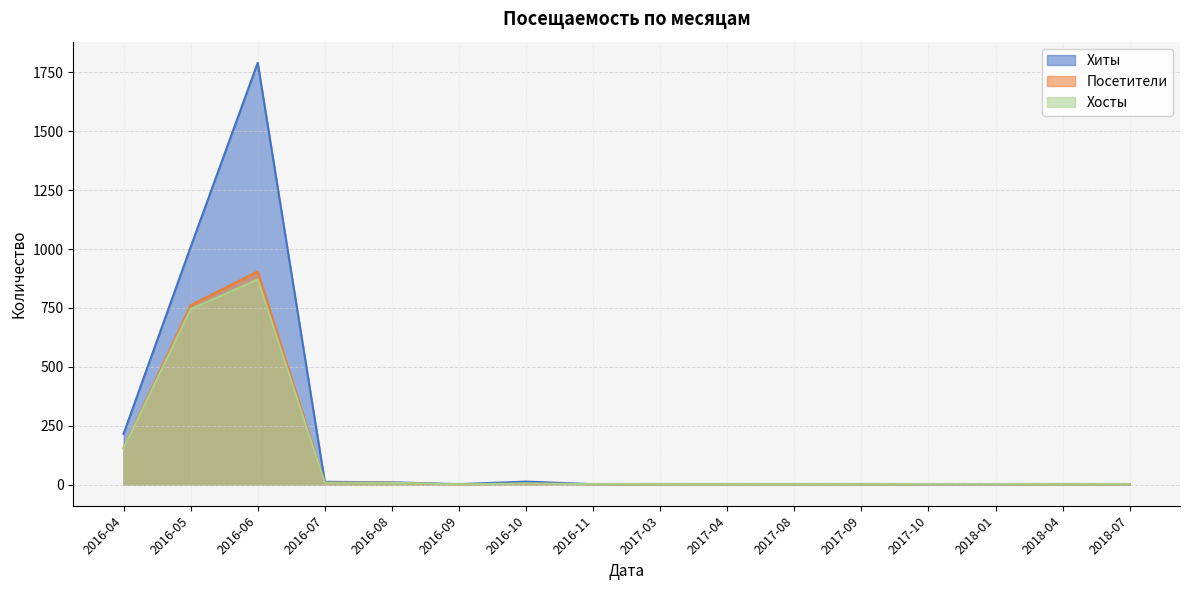

In Хиты, how many points are lower than both neighbors (excluding endpoints)?

2